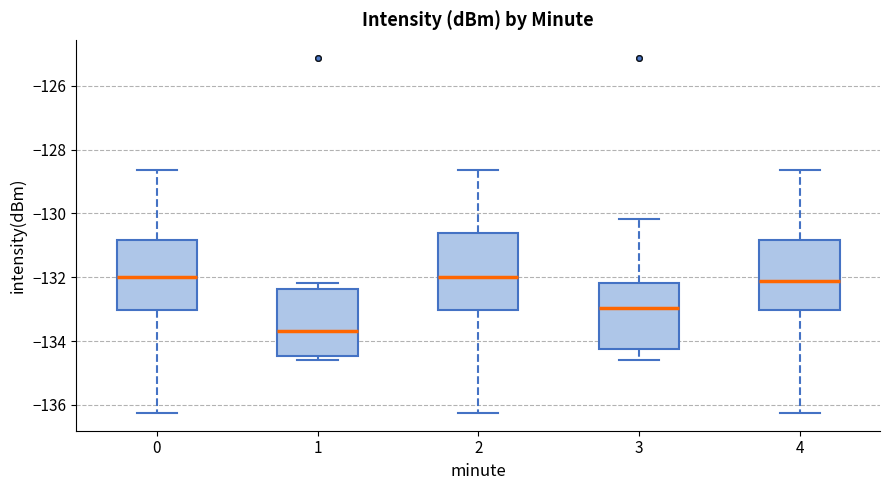

Where does the upper whisker of the box at x = 3 end on the y-axis? The values are not printed on the chart, so give them approximately, as read against the axis.

-130.2